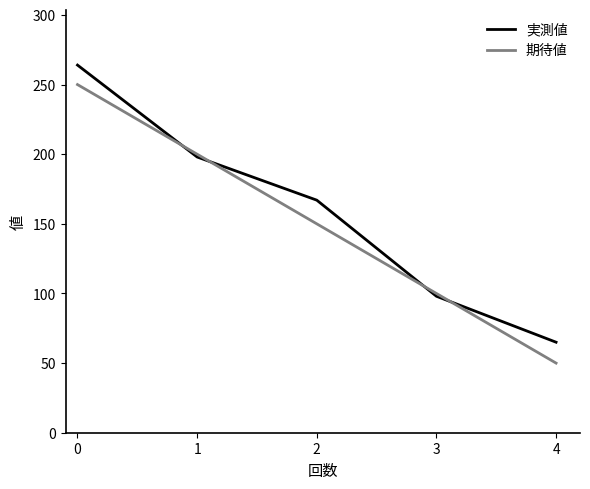

What is the difference between the highest and lowest values at 4?

15